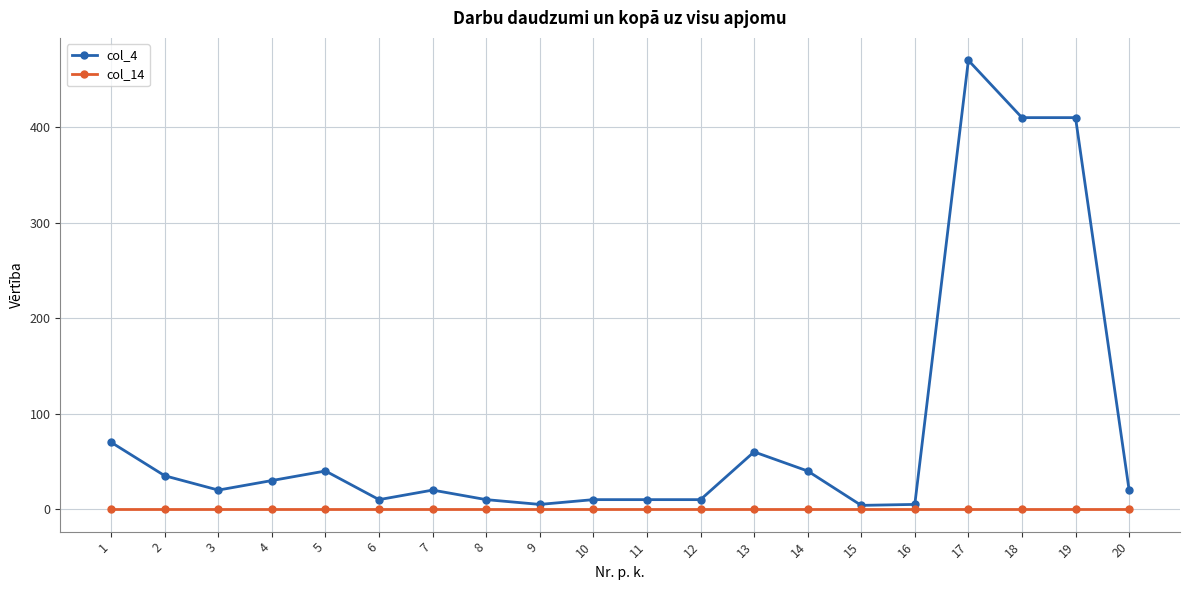

List the series in order of their overall mean, lowest first.

col_14, col_4